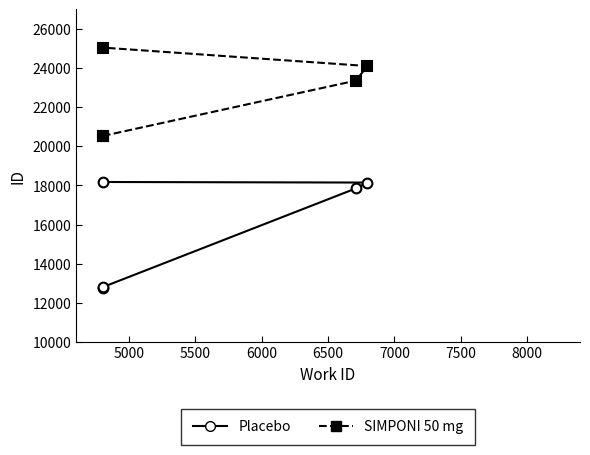

Is the value of Placebo at 6000 greater than the value of SIMPONI 50 mg at 6000?

No